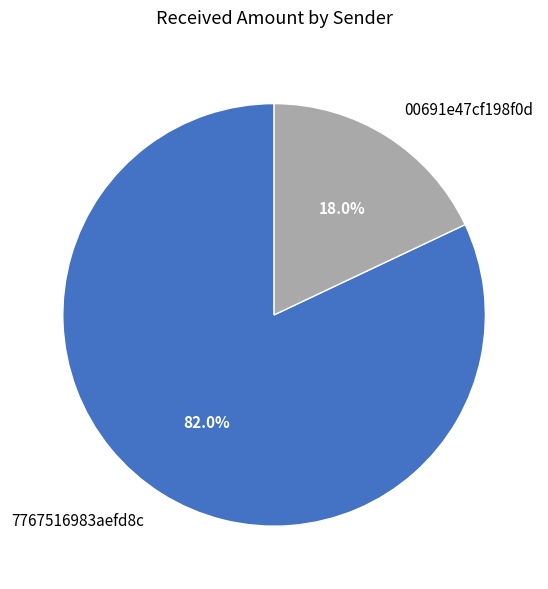

Which has a higher value, 00691e47cf198f0d or 7767516983aefd8c?

7767516983aefd8c